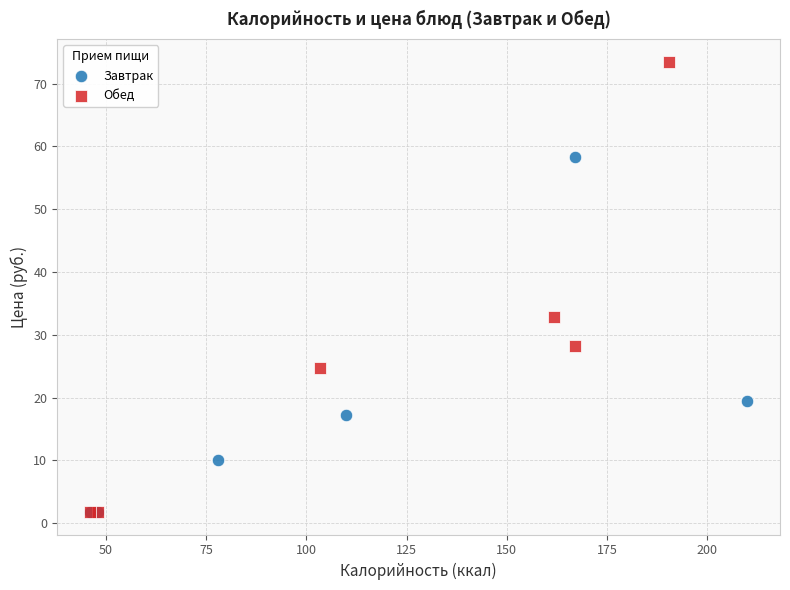

Which series contains the highest Y value?

Обед